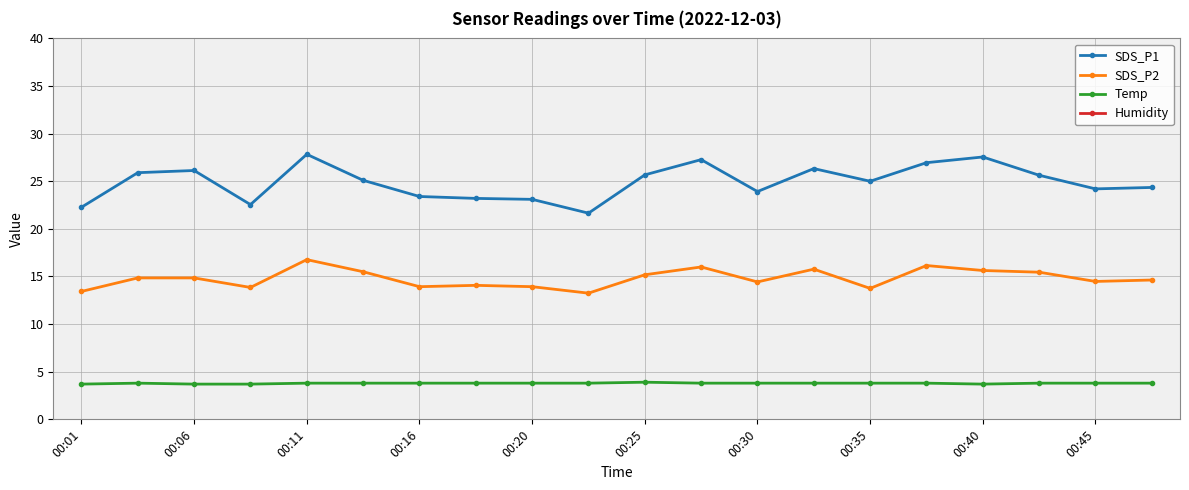

True or false: SDS_P1 has more than 0 points higher than both neighbors.

True